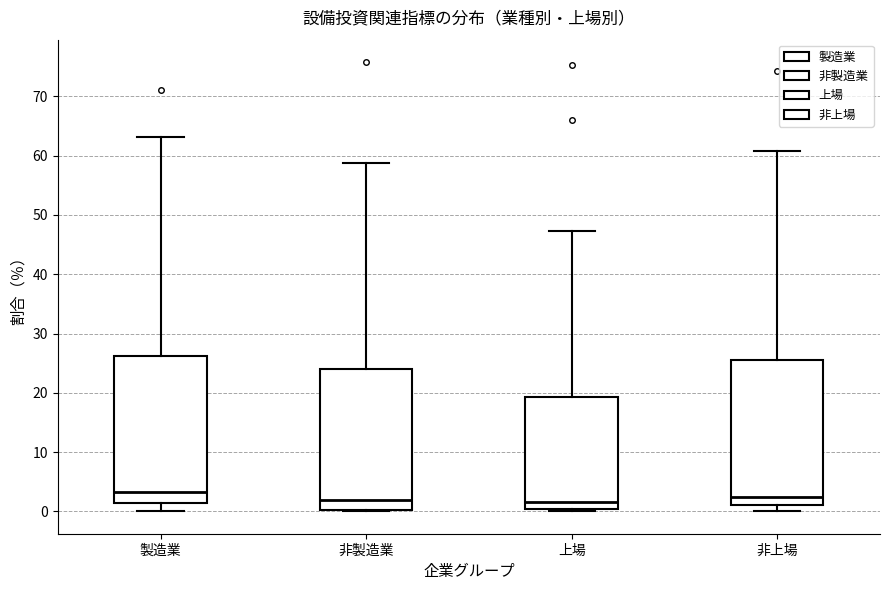

Reading left to right, read every box against the y-axis: the position of its median line, the range the box covers, and the ends of its whiskers. The values are not printed on the chart, so give them approximately, as read against the axis.

製造業: median 3, box 1 to 26, whiskers 0 to 63
非製造業: median 2, box 0 to 24, whiskers 0 to 59
上場: median 2, box 0 to 19, whiskers 0 (just below the box's lower edge) to 47
非上場: median 2, box 1 to 26, whiskers 0 to 61